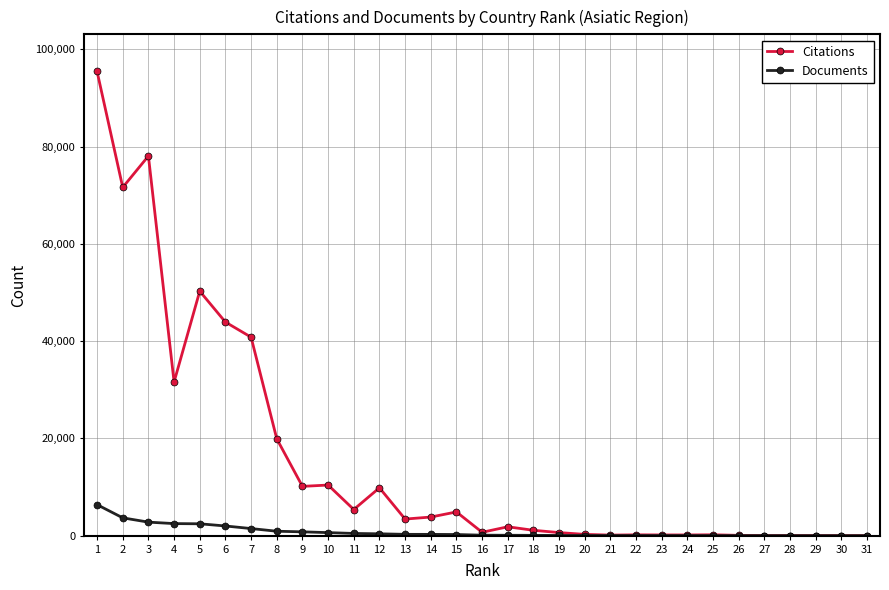

Which series has the largest total across all categories?

Citations